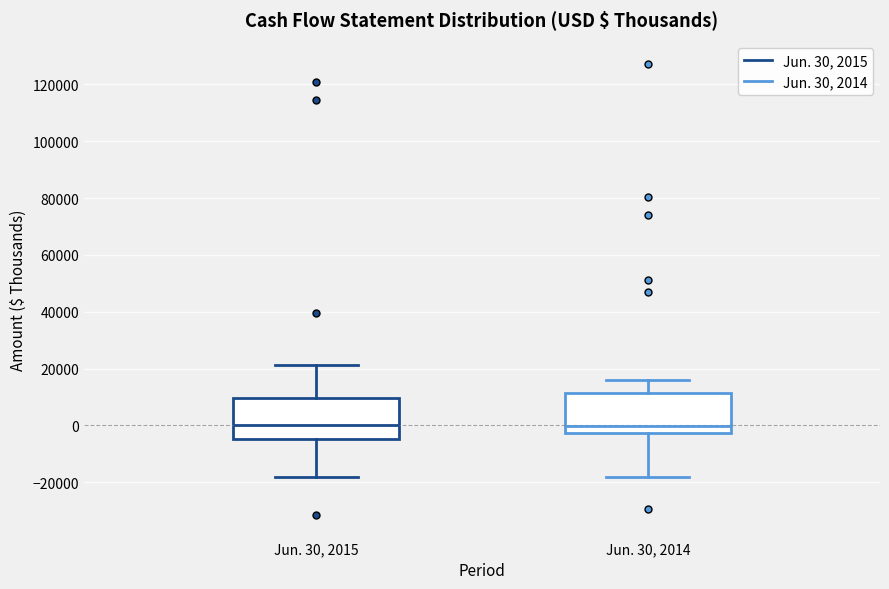

Reading left to right, transcribe this box plot: for each box, give where its median line is, the range the box spans, and where its two whiskers end, as read against the y-axis. The values are not printed on the chart, so give them approximately, as read against the axis.

Jun. 30, 2015: median 0, box -4000 to 10000, whiskers -18000 to 22000
Jun. 30, 2014: median 0, box -2000 to 12000, whiskers -18000 to 16000